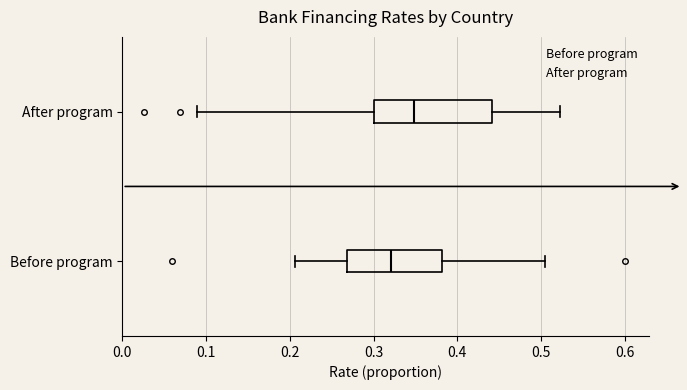

Where is the right edge of the box for Before program on the x-axis? The values are not printed on the chart, so give them approximately, as read against the axis.

0.38